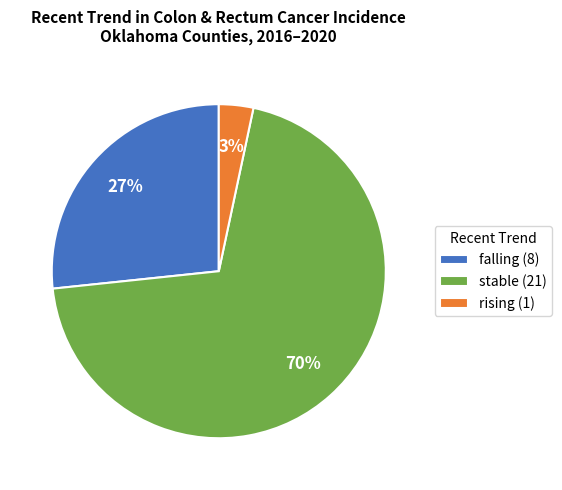

Rank the categories by value from lowest to highest.

rising, falling, stable